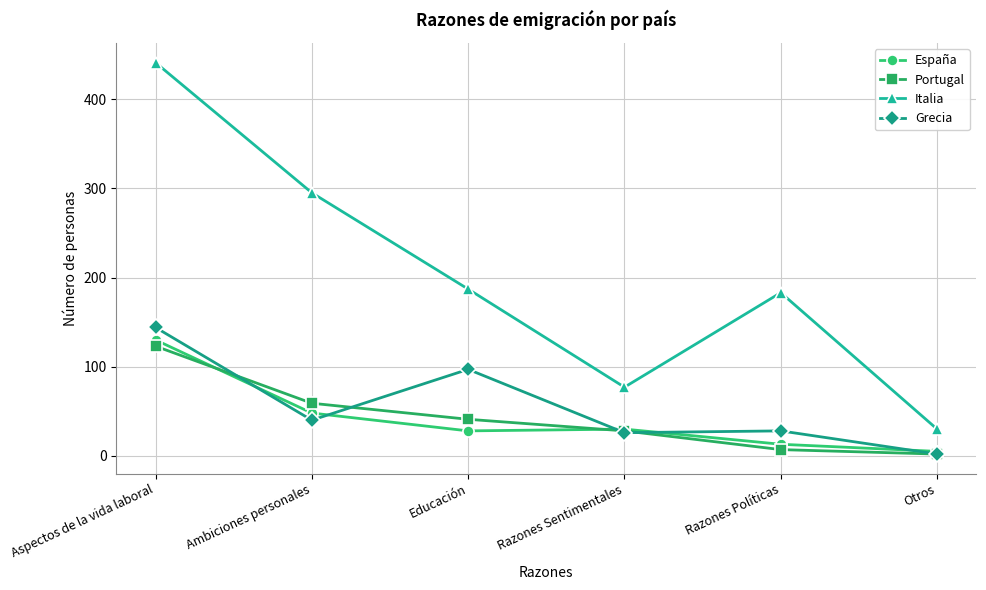

At which label does España first exceed 30?

Aspectos de la vida laboral